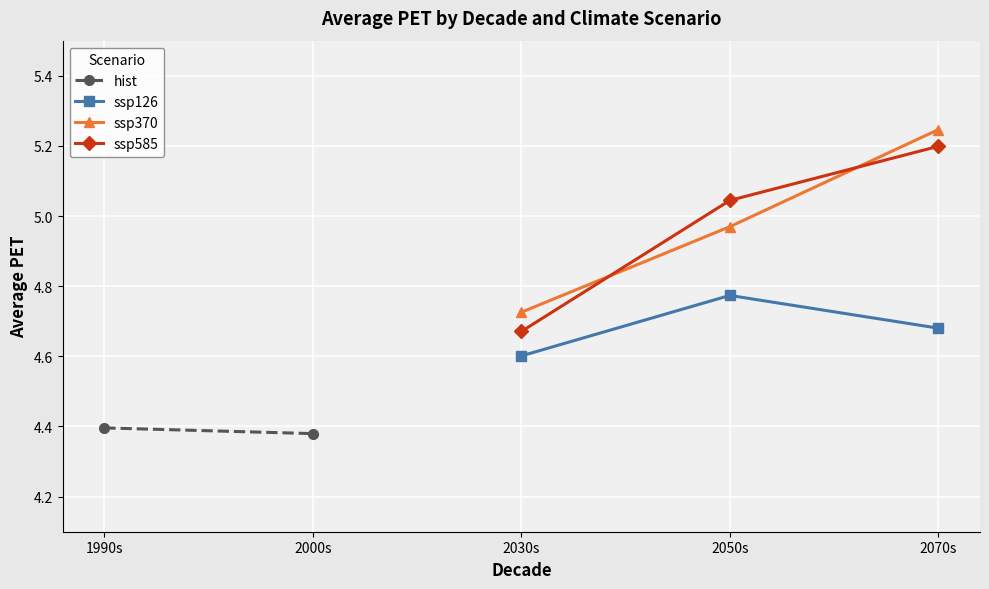

Is the value of ssp585 at 2050s greater than the value of ssp126 at 2050s?

Yes